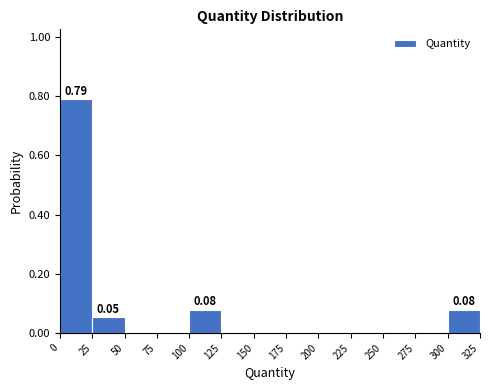

Over which range of the x-axis is the bar tallest?

0 to 25